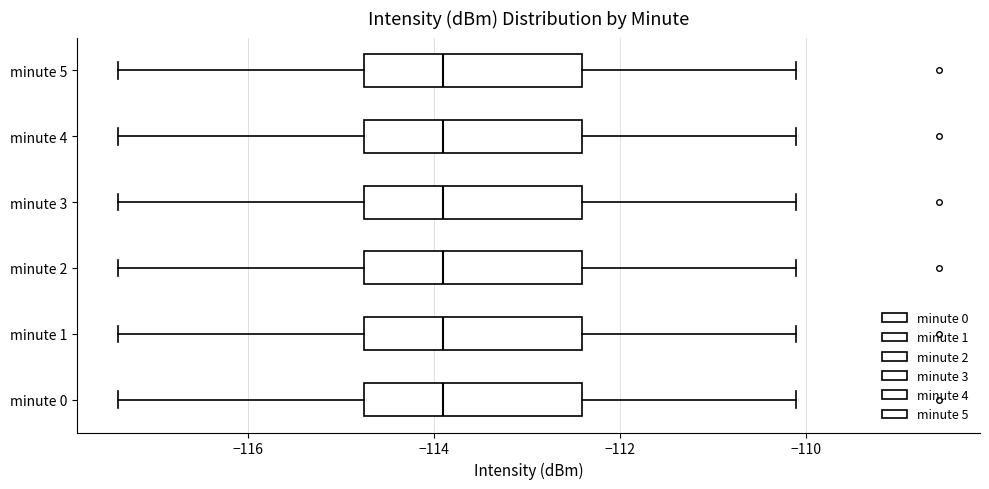

Where does the right whisker of the box for minute 0 end on the x-axis? The values are not printed on the chart, so give them approximately, as read against the axis.

-110.2